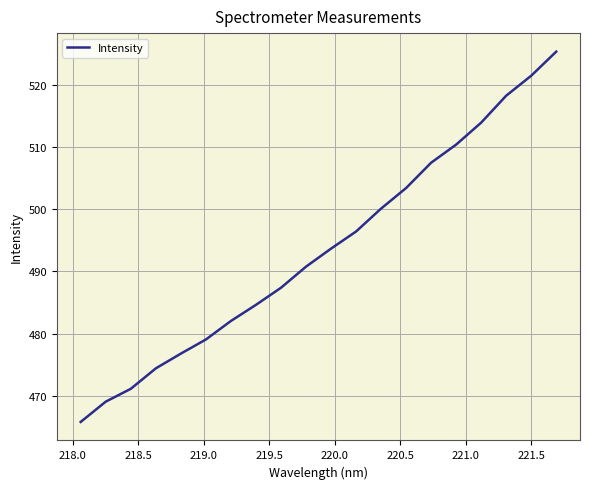

What is the maximum value shown in the chart?

525.3